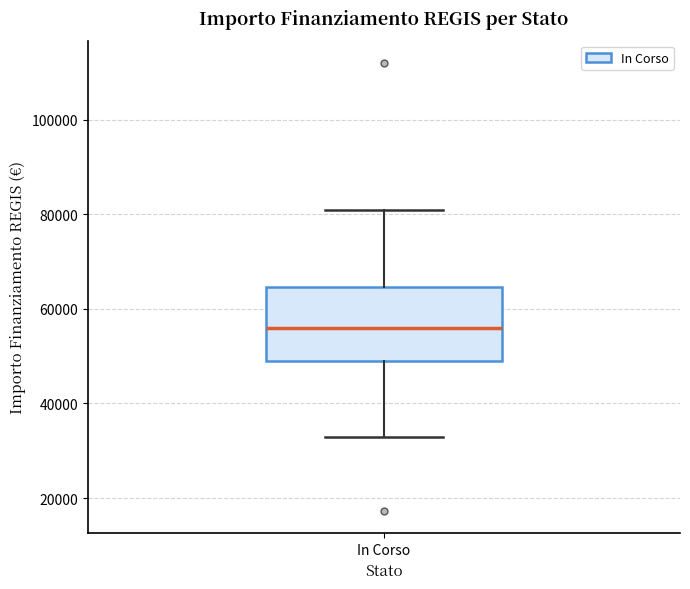

Transcribe this box plot: give where the median line is, the range the box spans, and where the two whiskers end, as read against the y-axis. The values are not printed on the chart, so give them approximately, as read against the axis.

median 56000, box 50000 to 64000, whiskers 32000 to 80000